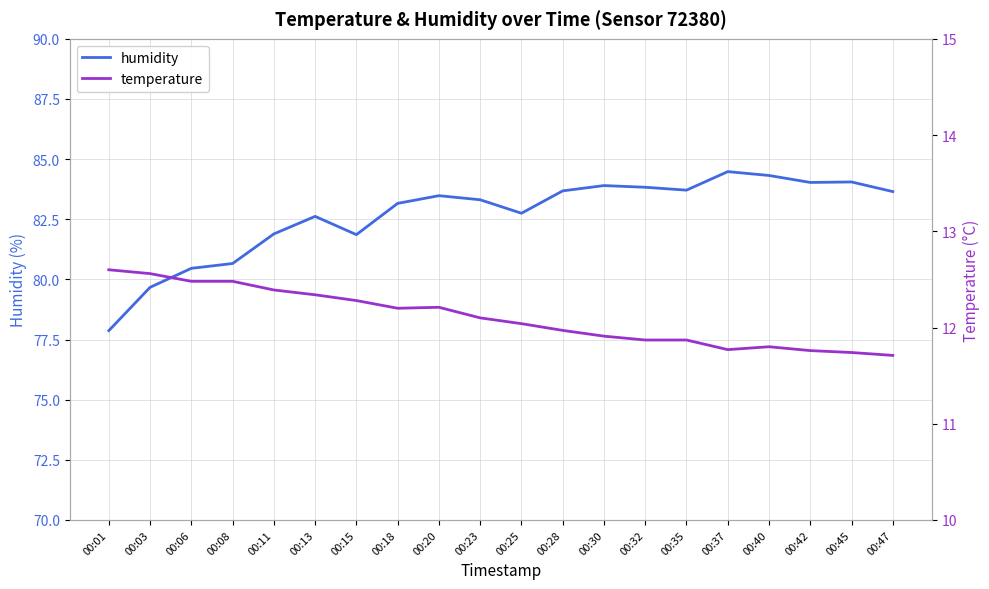

Rank the series by their average value, from highest to lowest.

humidity, temperature